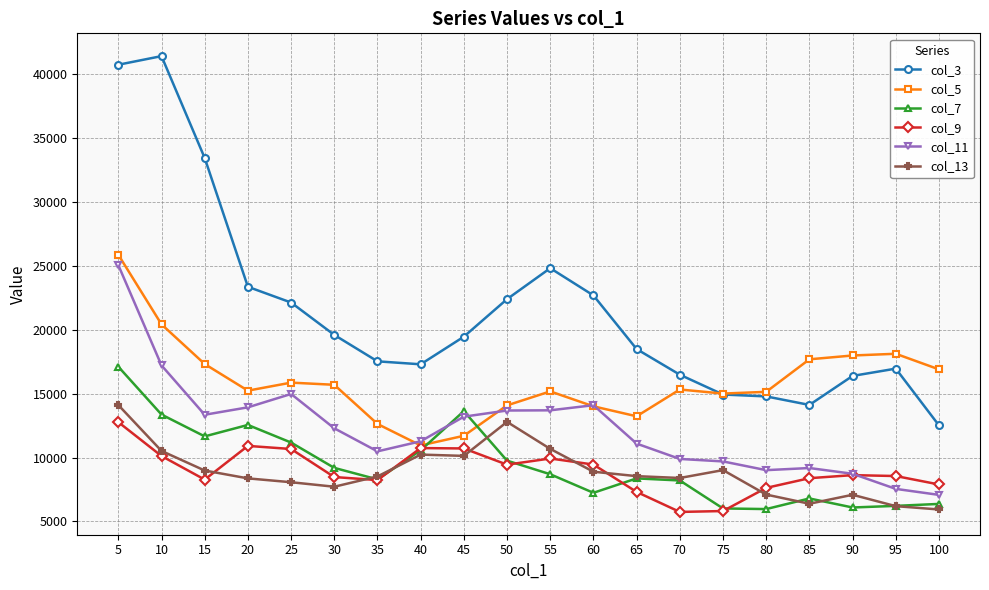

At which category is the sum across all series the highest?

5